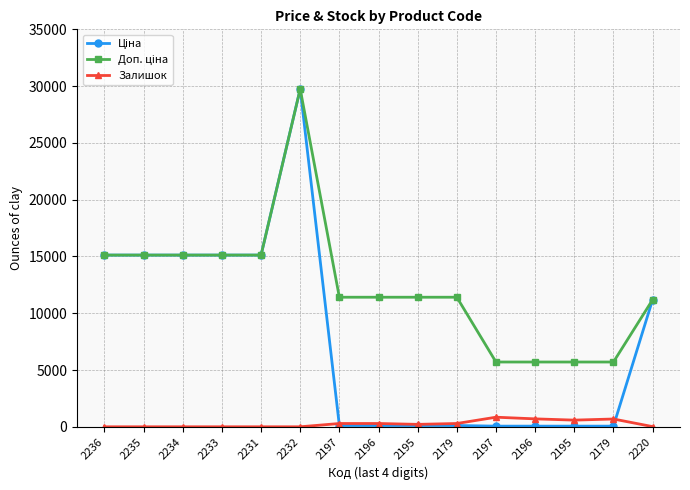

How many lines are shown in the chart?

3